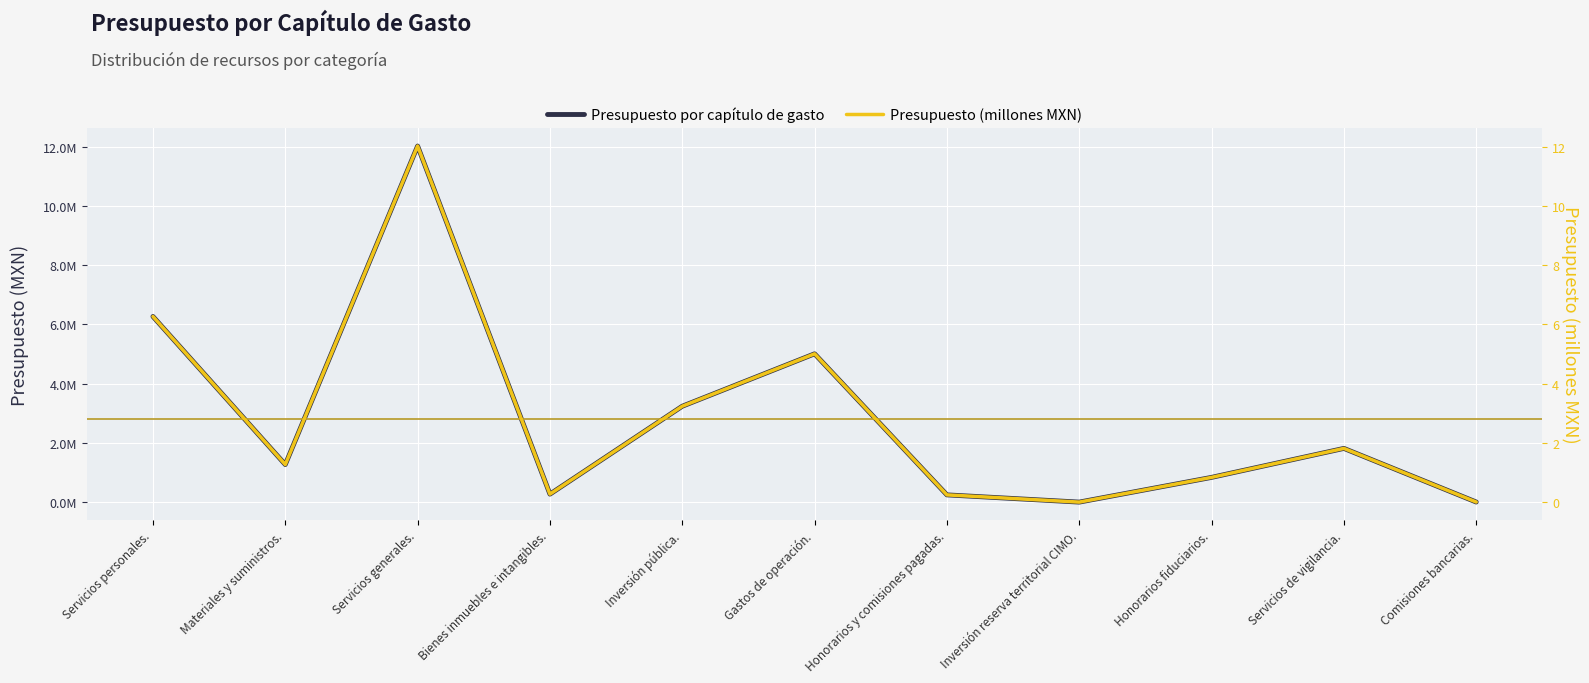

List the labels in order of Presupuesto por capítulo de gasto value, smallest first.

Inversión reserva territorial CIMO., Comisiones bancarias., Honorarios y comisiones pagadas., Bienes inmuebles e intangibles., Honorarios fiduciarios., Materiales y suministros., Servicios de vigilancia., Inversión pública., Gastos de operación., Servicios personales., Servicios generales.